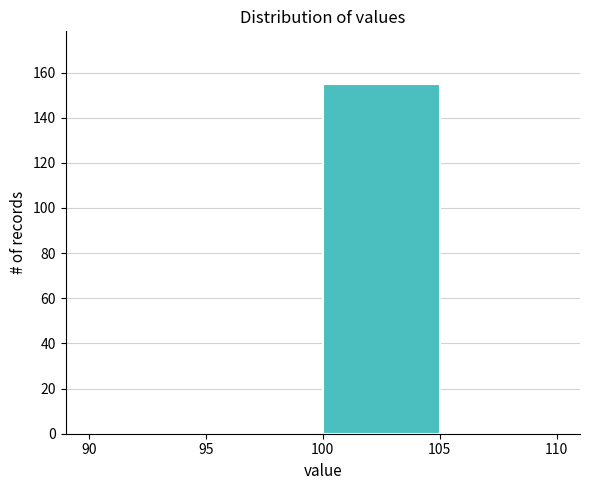

What is the height of the bar covering 100 to 105 on the x-axis? The values are not printed on the chart, so give them approximately, as read against the axis.

156